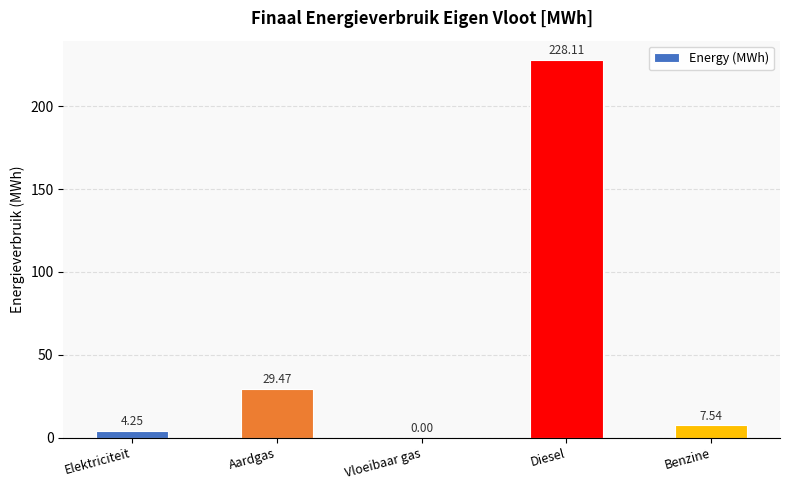

At which label is the value closest to 114?

Aardgas